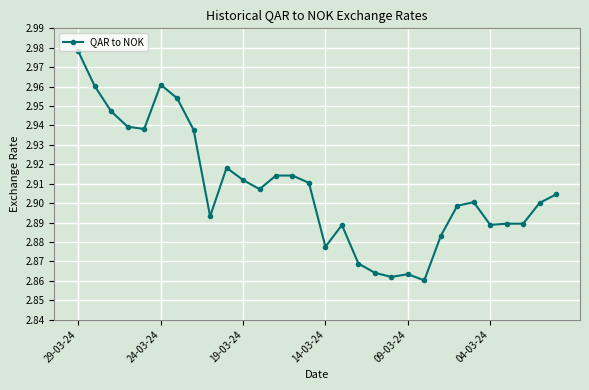

What is the sum of all values?

87.2